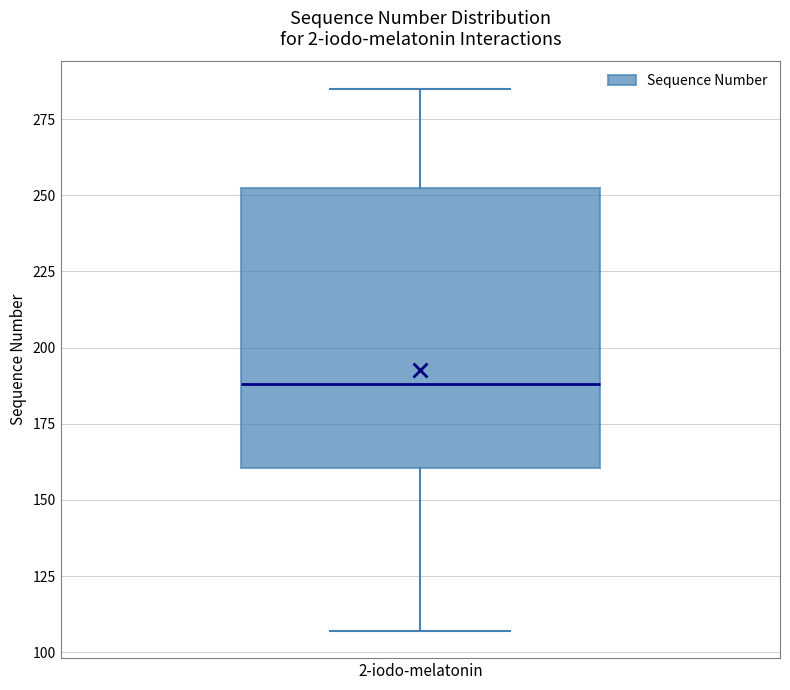

Where is the lower edge of the box for 2-iodo-melatonin on the y-axis? The values are not printed on the chart, so give them approximately, as read against the axis.

160